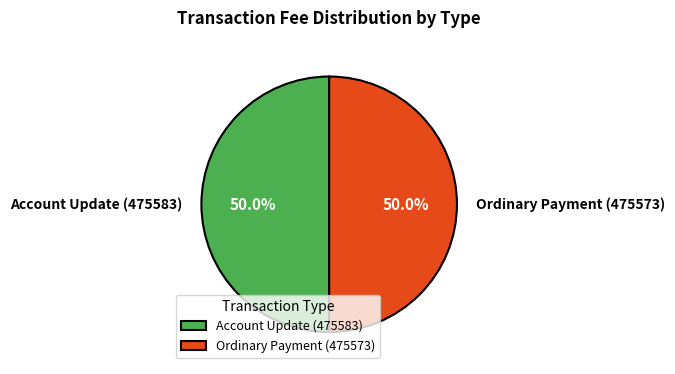

To the nearest percent, what is the difference between the Ordinary Payment (475573) and Account Update (475583) slice percentages?

0%